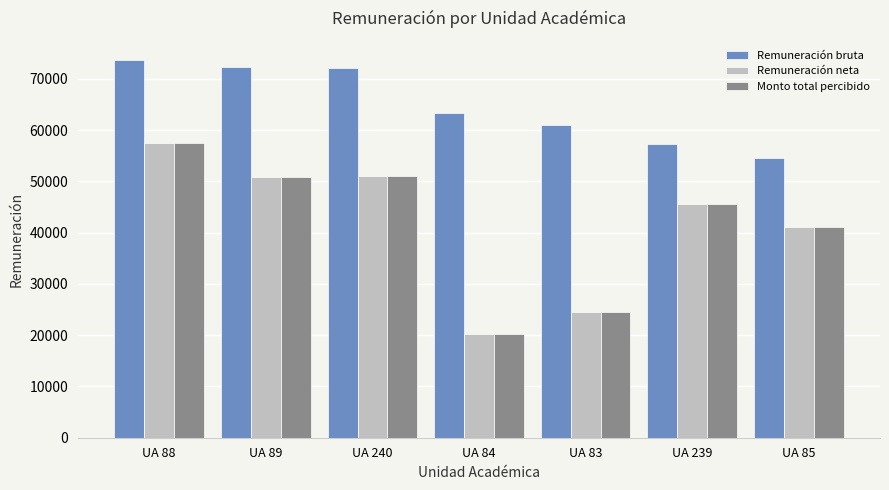

What is the average value of the Monto total percibido series?

41554.1